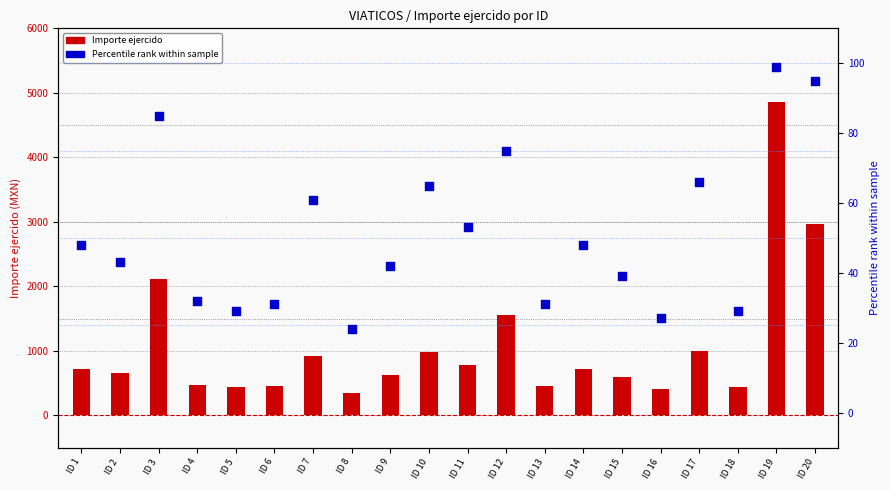

Which series contains the highest Y value?

Importe ejercido